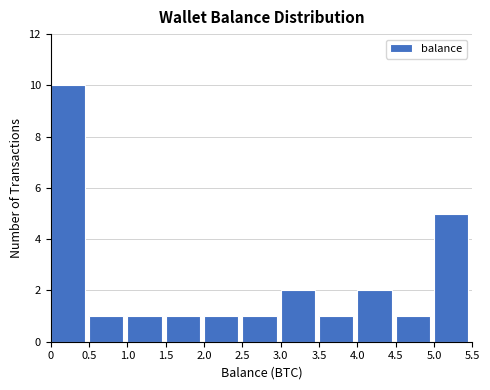

Over which range of the x-axis is the bar tallest?

0 to 0.5